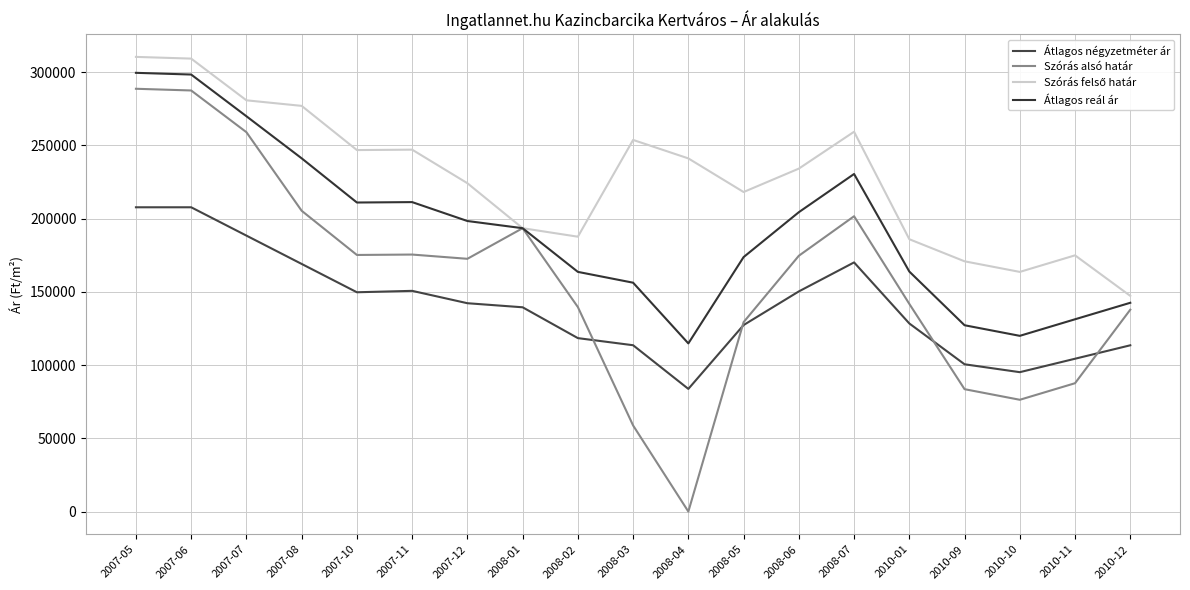

True or false: Átlagos négyzetméter ár and Szórás alsó határ intersect in this chart.

True